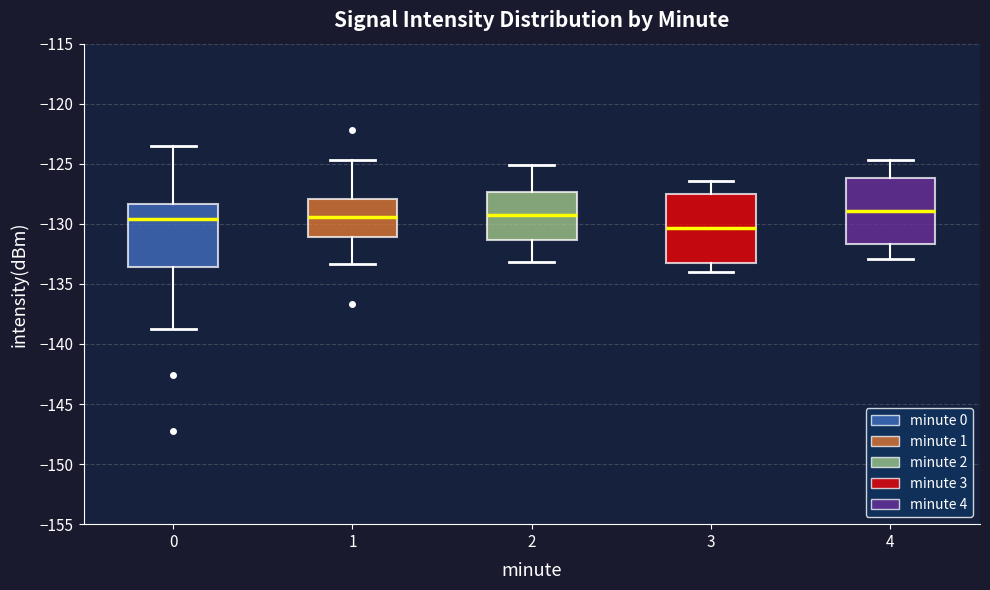

Reading left to right, transcribe this box plot: for each box, give where its median line is, the range the box spans, and where its two whiskers end, as read against the y-axis. The values are not printed on the chart, so give them approximately, as read against the axis.

0: median -129.5, box -133.5 to -128.5, whiskers -138.5 to -123.5
1: median -129.5, box -131.0 to -128.0, whiskers -133.5 to -124.5
2: median -129.0, box -131.5 to -127.5, whiskers -133.0 to -125.0
3: median -130.5, box -133.0 to -127.5, whiskers -134.0 to -126.5
4: median -129.0, box -131.5 to -126.0, whiskers -133.0 to -124.5